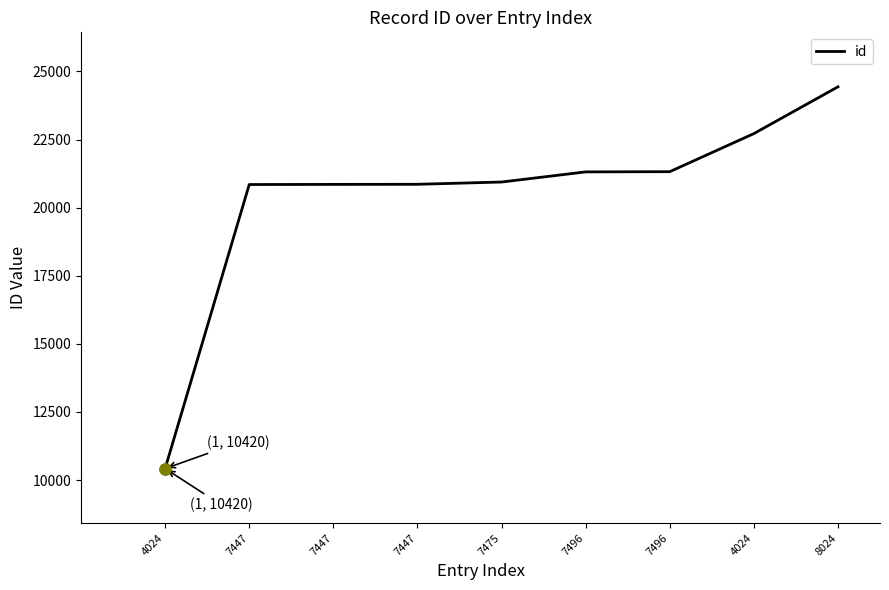

Reading left to right, what are all the values shown in this chart?

10420	20847	20852	20856	20939	21311	21319	22716	24434